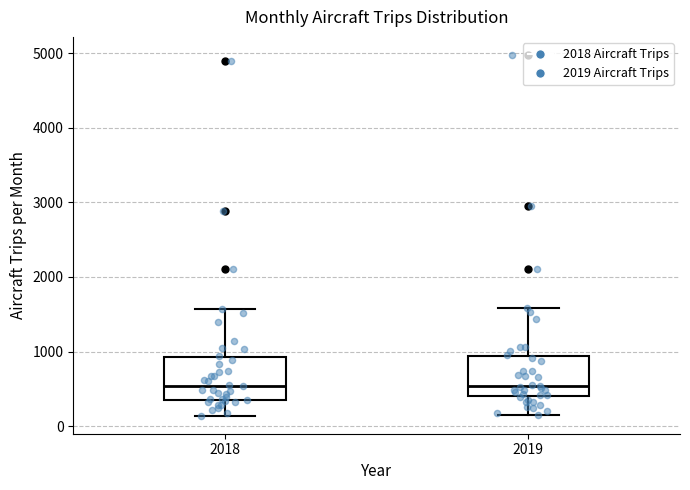

Where is the lower edge of the box at x = 2019 on the y-axis? The values are not printed on the chart, so give them approximately, as read against the axis.

400